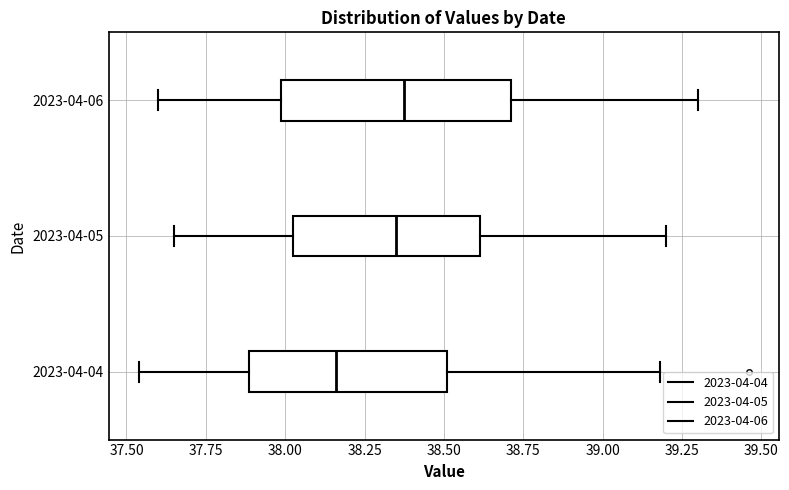

Which box has the furthest to the left median line?

2023-04-04